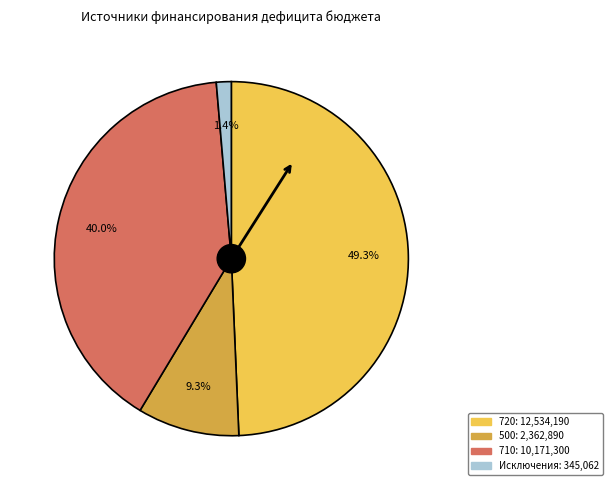

Is there any slice that represents more than half of the pie?

No